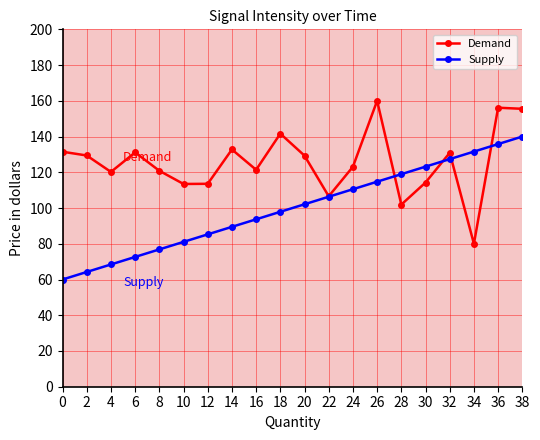

What is the difference between the maximum and second lowest values in the Demand series?

58.1